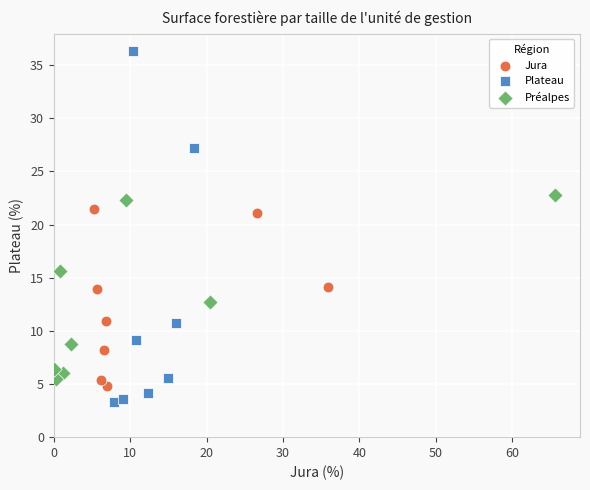

What are all the series names shown in the legend?

Jura, Plateau, Préalpes